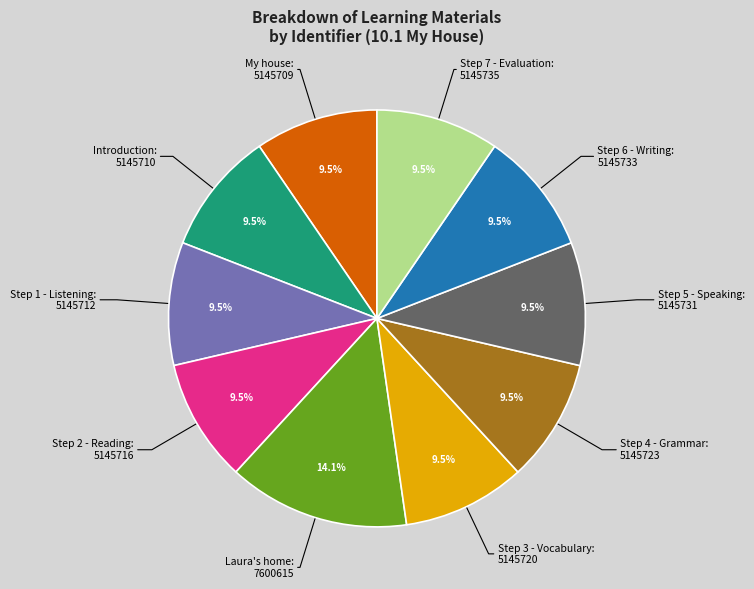

Count the number of slices in the pie.

10